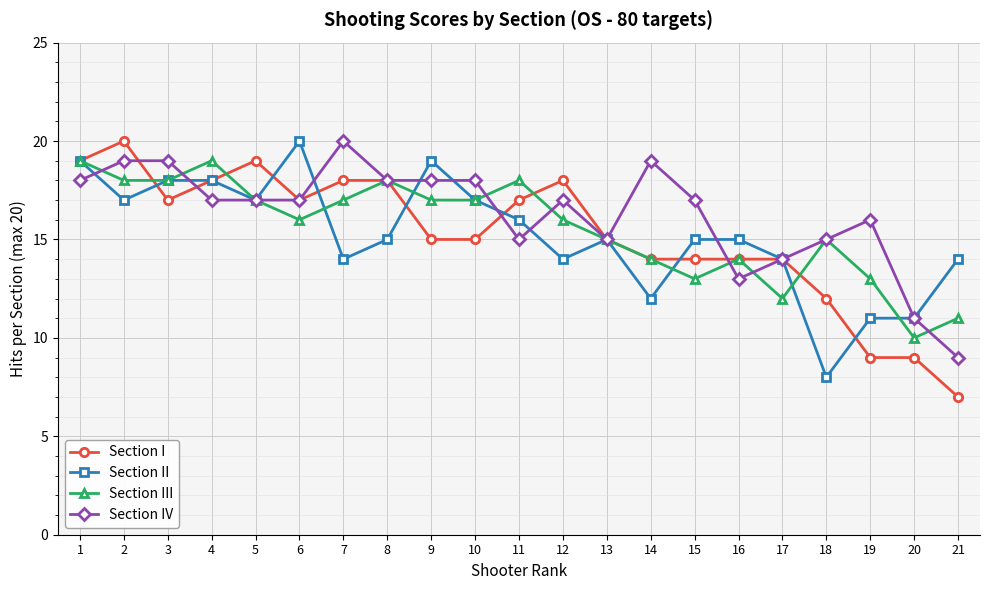

What is the sum of the Section III values at 12 and 4?

35